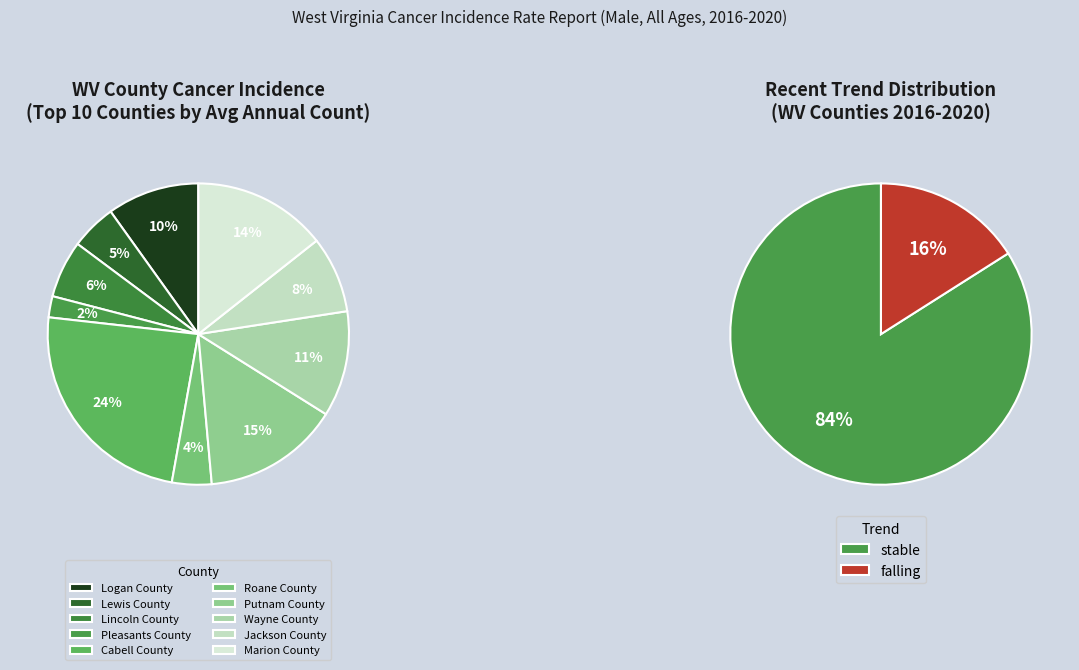

Combined, do rising and stable account for over 50%?

Yes